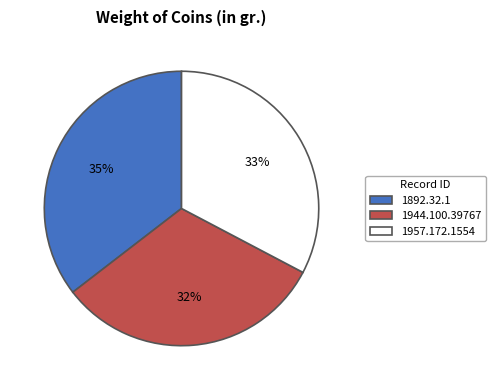

To the nearest percent, what percentage of the pie is 1892.32.1?

35%